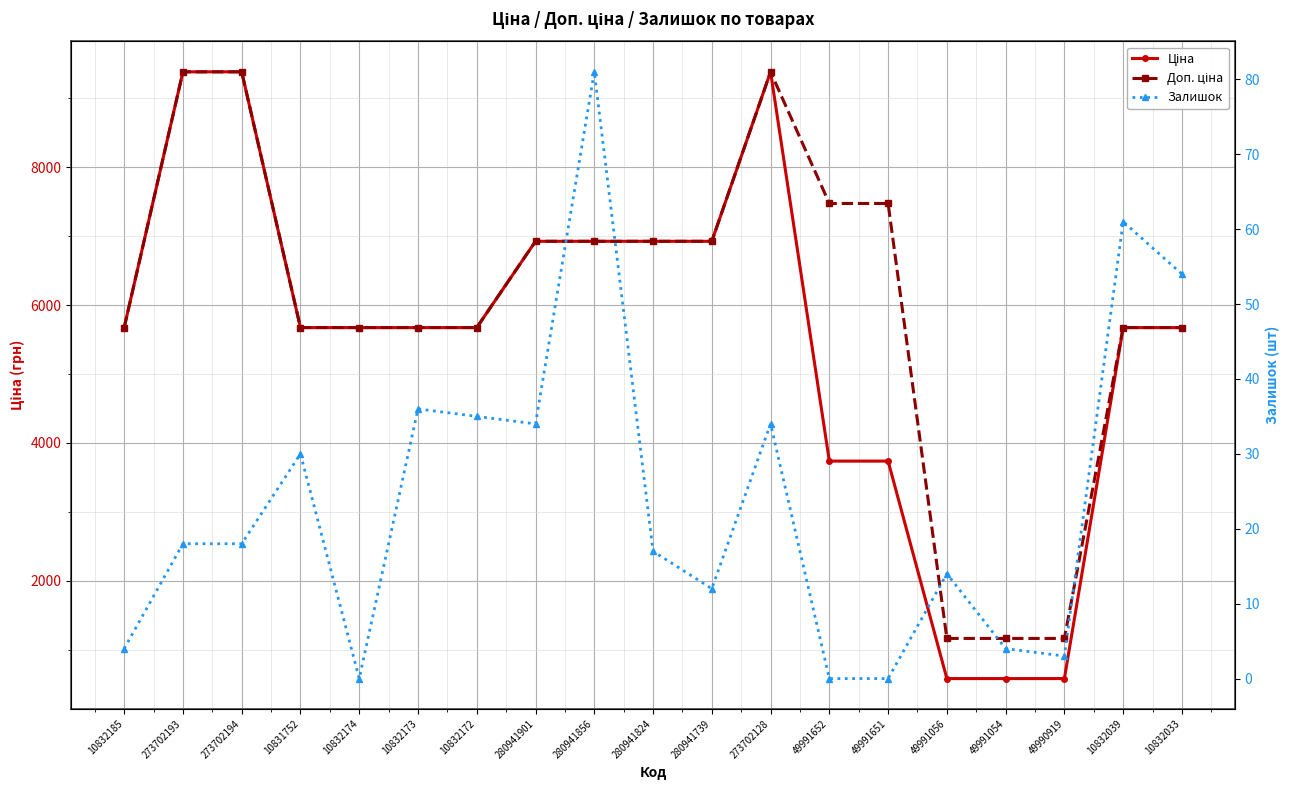

Which series has the largest range (max minus min)?

Ціна